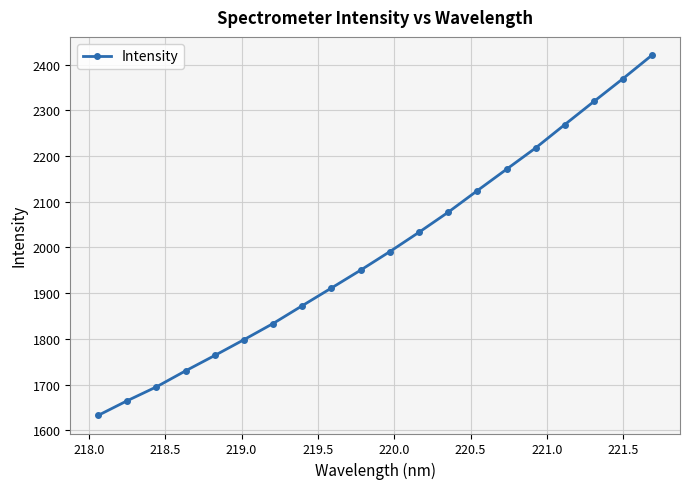

What is the minimum value shown in the chart?

1632.3